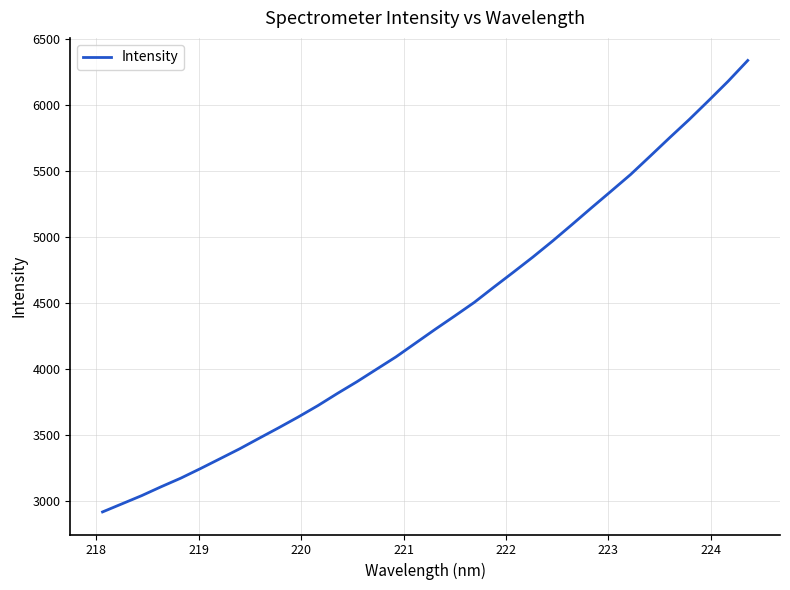

True or false: there are more than 0 points higher than both neighbors.

False